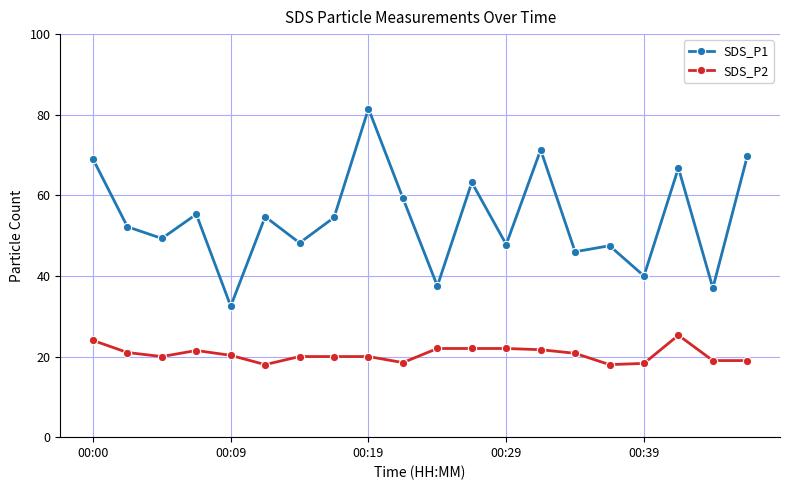

True or false: SDS_P1 and SDS_P2 intersect in this chart.

False